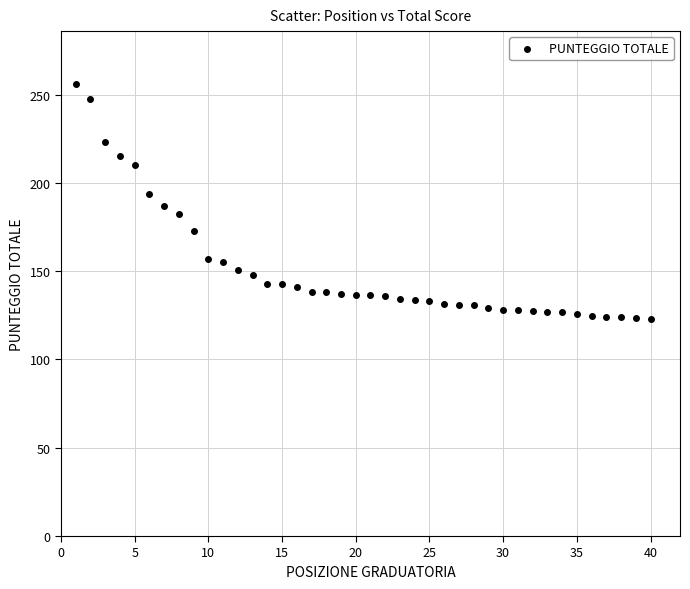

What is the range of X values (max minus min)?

39.0